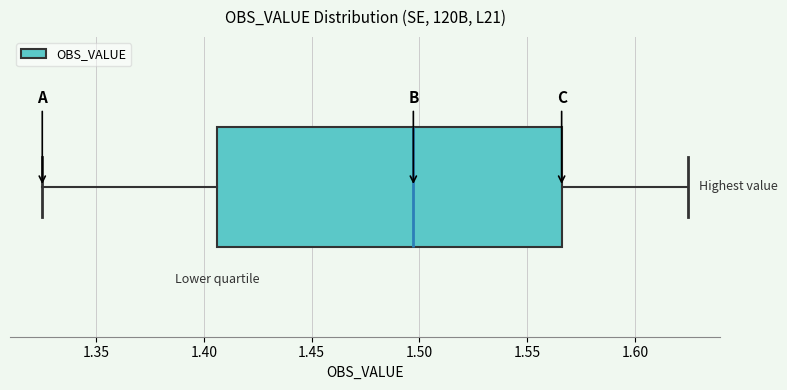

Read this box plot against the x-axis: the position of the median line, the range covered by the box, and the ends of both whiskers. The values are not printed on the chart, so give them approximately, as read against the axis.

median 1.495, box 1.405 to 1.565, whiskers 1.325 to 1.625